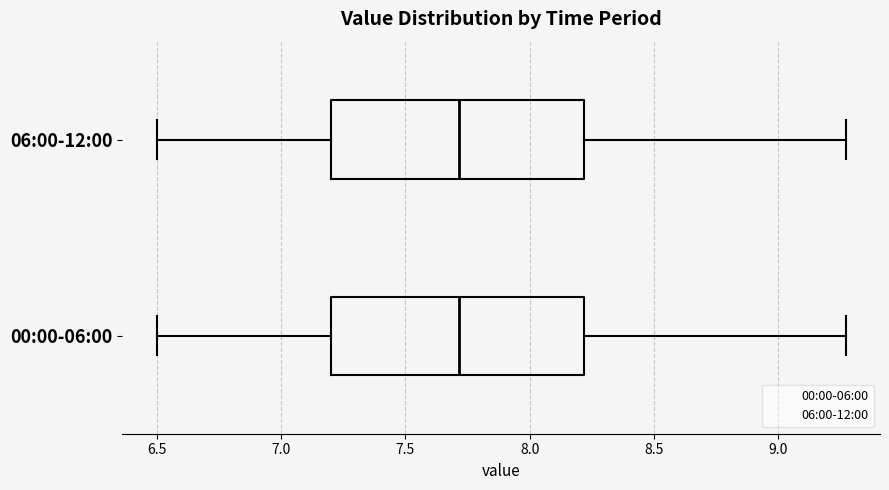

Reading bottom to top, transcribe this box plot: for each box, give where its median line is, the range the box spans, and where its two whiskers end, as read against the x-axis. The values are not printed on the chart, so give them approximately, as read against the axis.

00:00-06:00: median 7.70, box 7.20 to 8.20, whiskers 6.50 to 9.25
06:00-12:00: median 7.70, box 7.20 to 8.20, whiskers 6.50 to 9.25